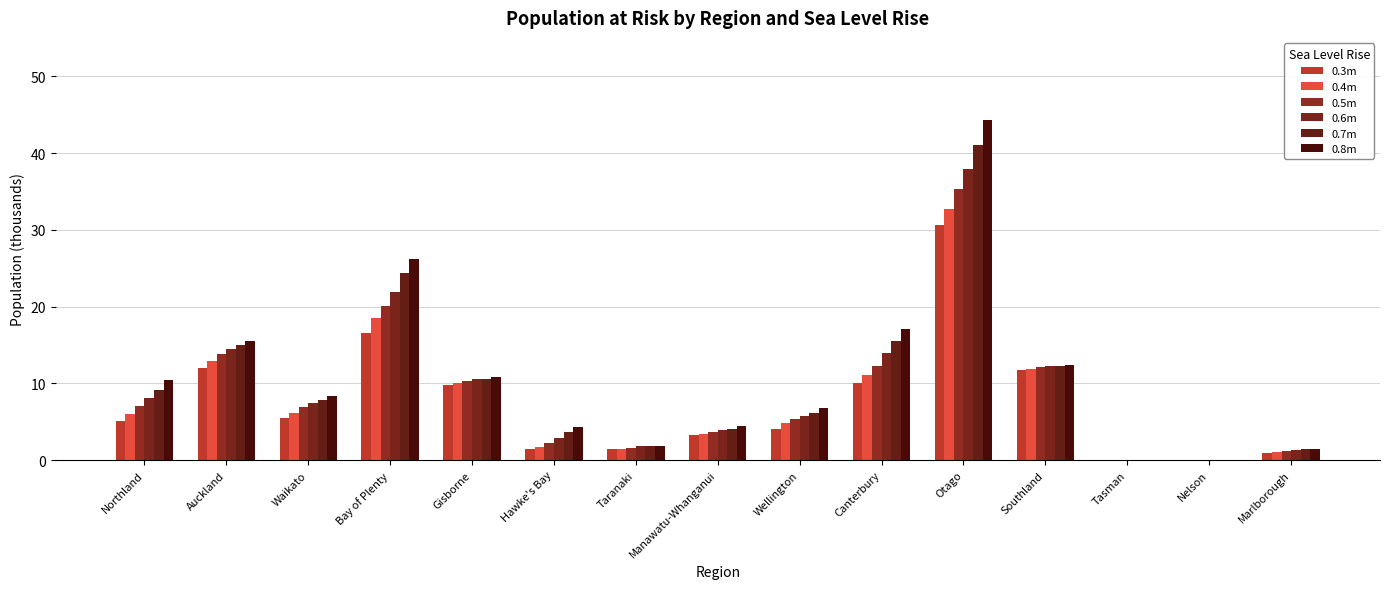

What is the sum of the 0.6m values at Northland and Tasman?

8.1